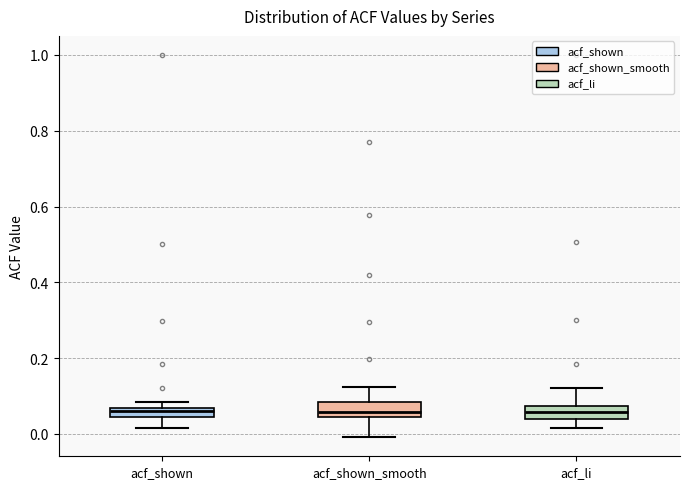

Where does the lower whisker of the box for acf_shown_smooth end on the y-axis? The values are not printed on the chart, so give them approximately, as read against the axis.

0.00